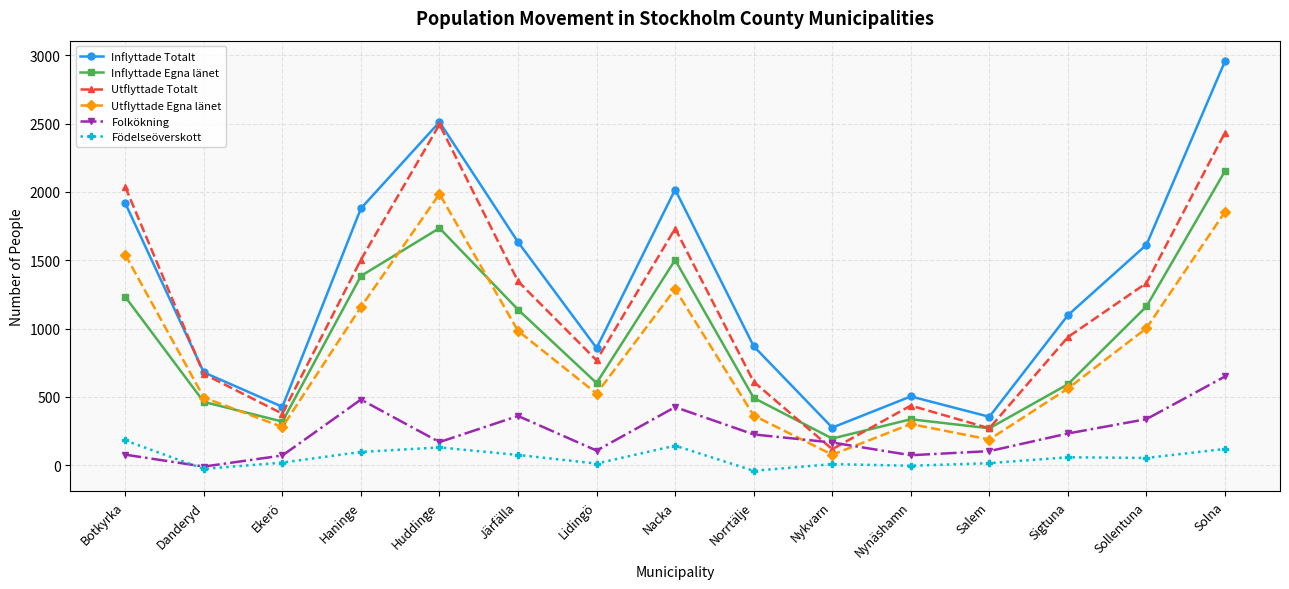

At how many categories does at least one series exceed 2410?

2